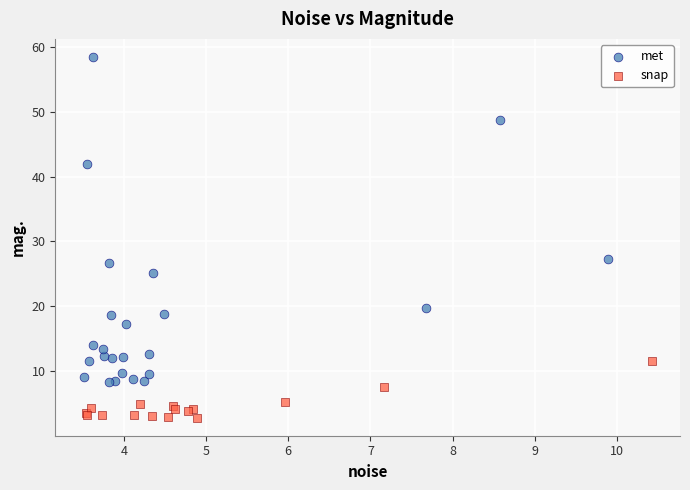

Which series contains the lowest Y value?

snap